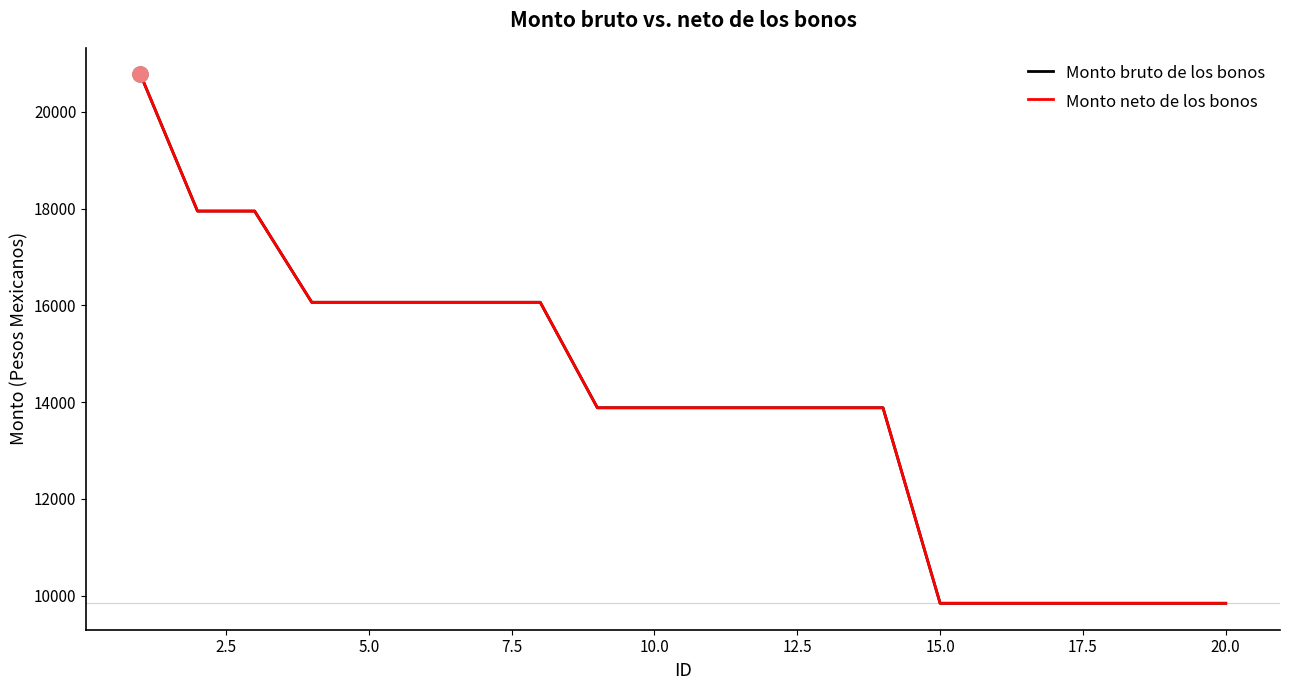

Does the chart have visible grid lines?

No